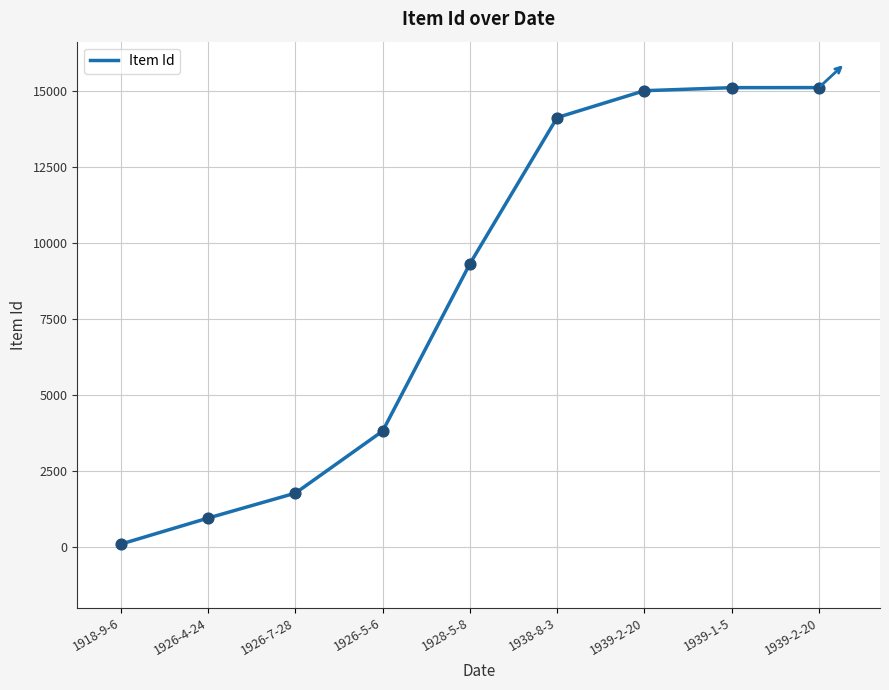

What is the ratio of the value at 1926-7-28 to the value at 1918-9-6?

19.2